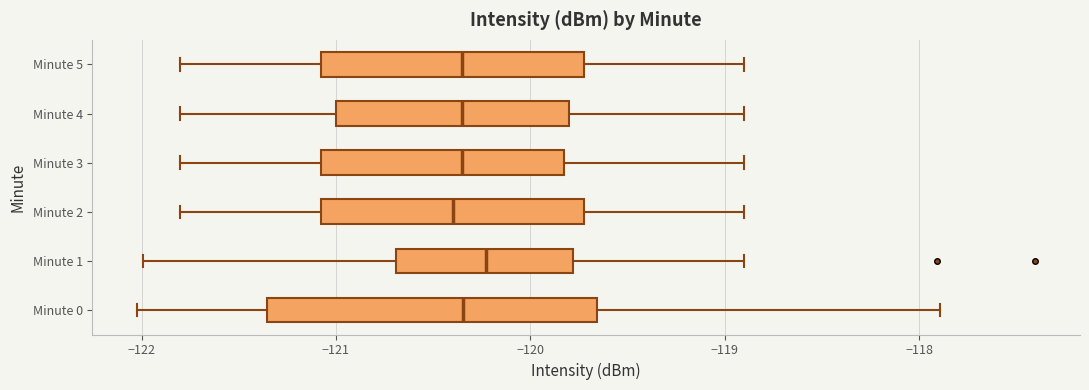

Reading bottom to top, transcribe this box plot: for each box, give where its median line is, the range the box spans, and where its two whiskers end, as read against the x-axis. The values are not printed on the chart, so give them approximately, as read against the axis.

Minute 0: median -120.3, box -121.4 to -119.7, whiskers -122.0 to -117.9
Minute 1: median -120.2, box -120.7 to -119.8, whiskers -122.0 to -118.9
Minute 2: median -120.4, box -121.1 to -119.7, whiskers -121.8 to -118.9
Minute 3: median -120.3, box -121.1 to -119.8, whiskers -121.8 to -118.9
Minute 4: median -120.3, box -121.0 to -119.8, whiskers -121.8 to -118.9
Minute 5: median -120.3, box -121.1 to -119.7, whiskers -121.8 to -118.9